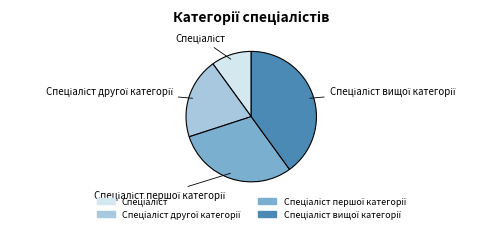

Is there any slice that represents more than half of the pie?

No